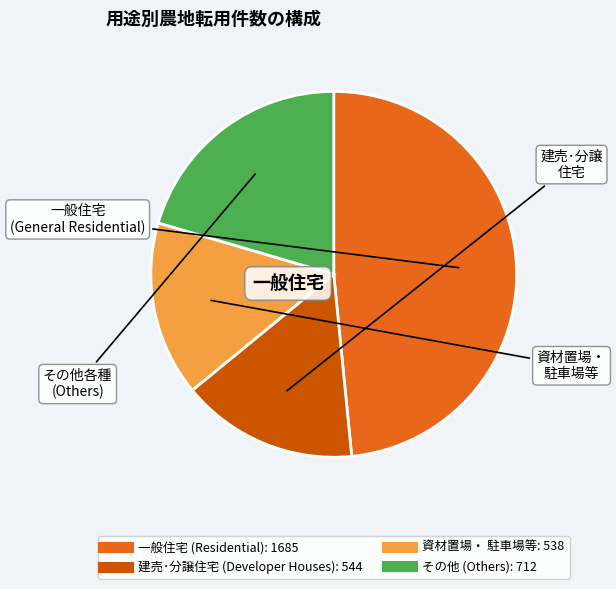

How many slices are in this pie chart?

4